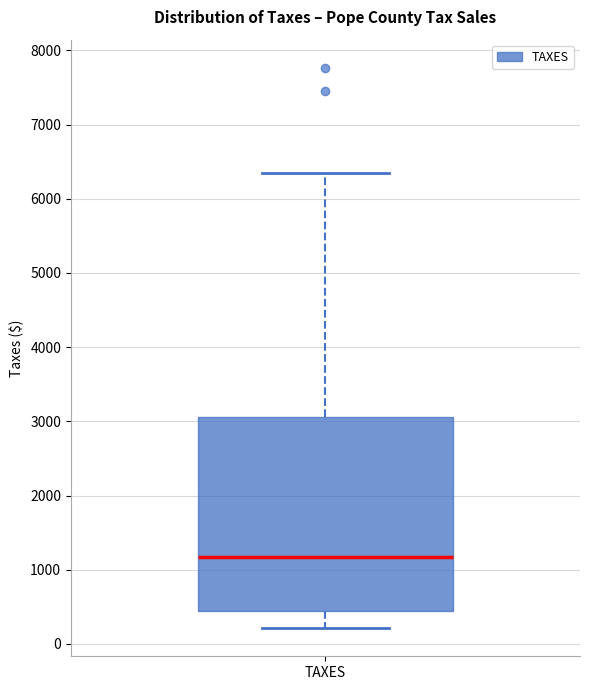

Read this box plot against the y-axis: the position of the median line, the range covered by the box, and the ends of both whiskers. The values are not printed on the chart, so give them approximately, as read against the axis.

median 1200, box 400 to 3100, whiskers 200 to 6300